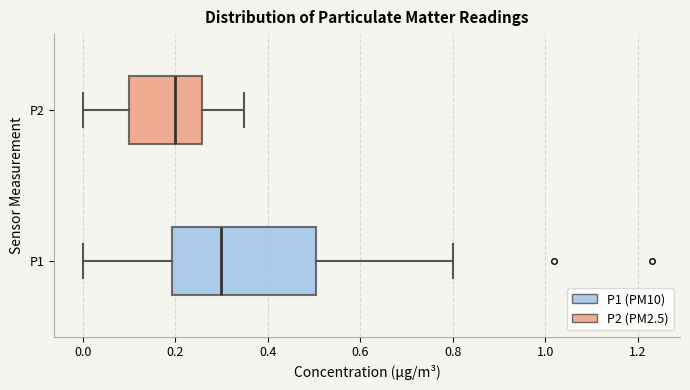

Reading bottom to top, transcribe this box plot: for each box, give where its median line is, the range the box spans, and where its two whiskers end, as read against the x-axis. The values are not printed on the chart, so give them approximately, as read against the axis.

P1: median 0.30, box 0.20 to 0.50, whiskers 0.00 to 0.80
P2: median 0.20, box 0.10 to 0.26, whiskers 0.00 to 0.36